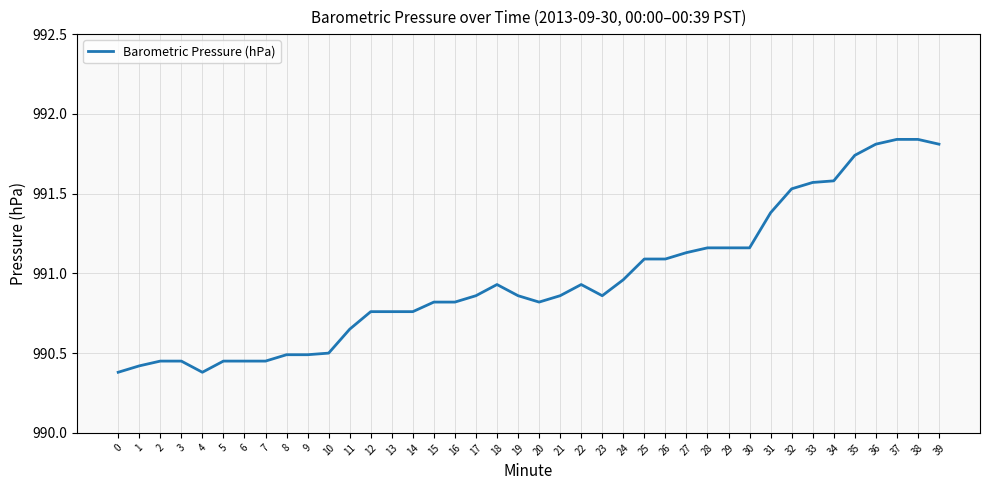

True or false: the data shows 990.5 at 5.

True